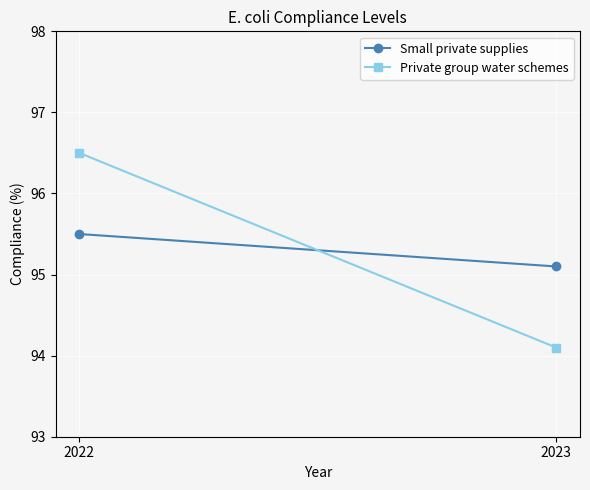

Which category has the highest value across all series?

2022